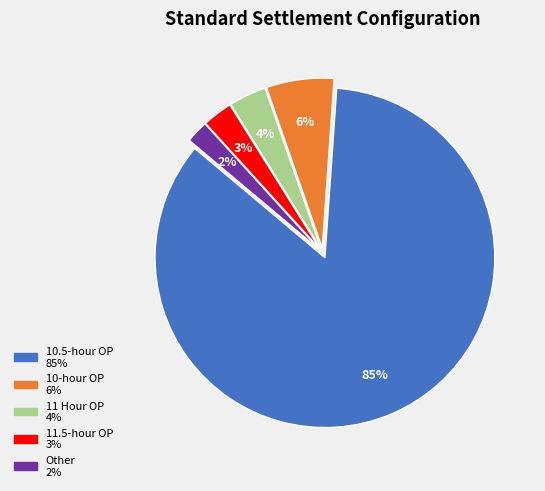

To the nearest percent, what is the combined percentage of 10-hour OP and 10.5-hour OP?

91%